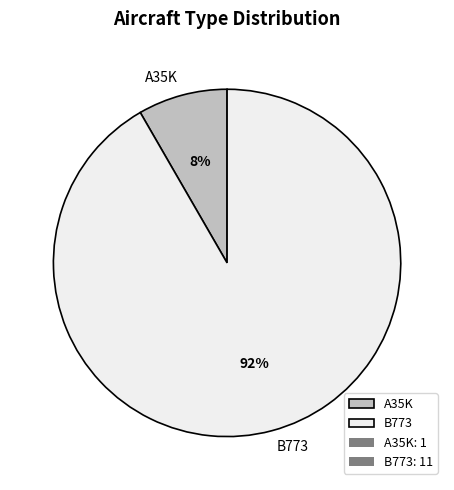

Between B773 and A35K, which is larger?

B773